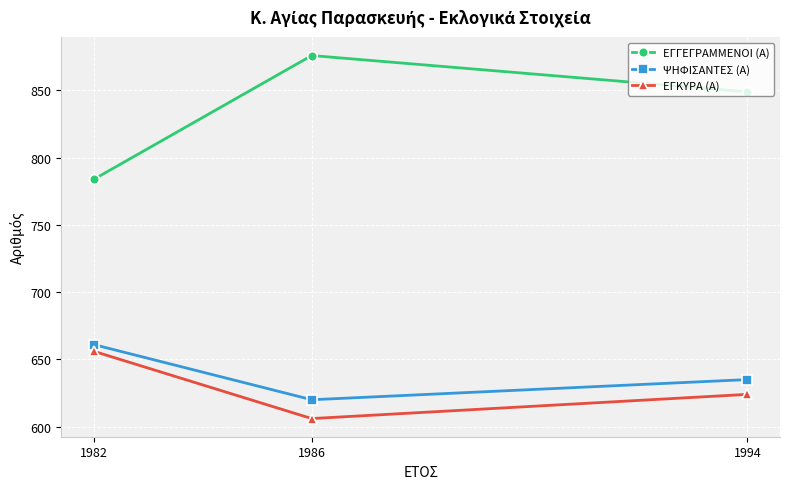

What is the sum of the ΕΓΓΕΓΡΑΜΜΕΝΟΙ (Α) values at 1994 and 1986?

1725